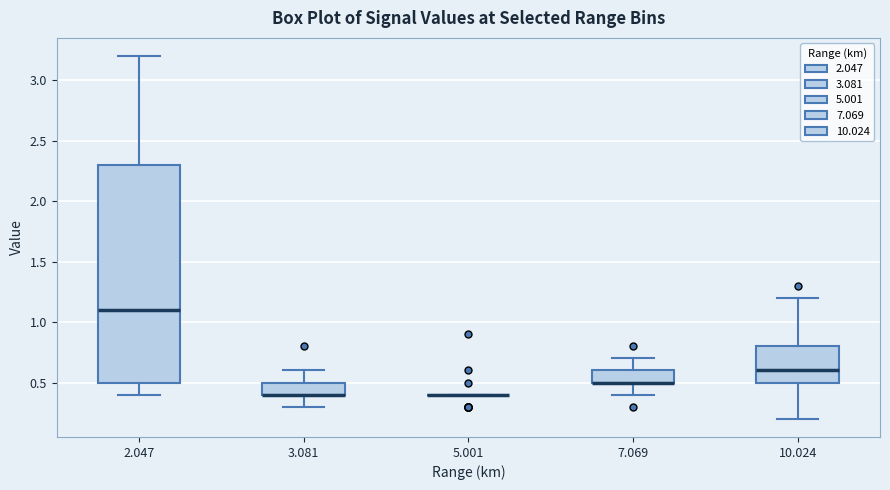

Where does the lower whisker of the box at x = 10.024 end on the y-axis? The values are not printed on the chart, so give them approximately, as read against the axis.

0.2